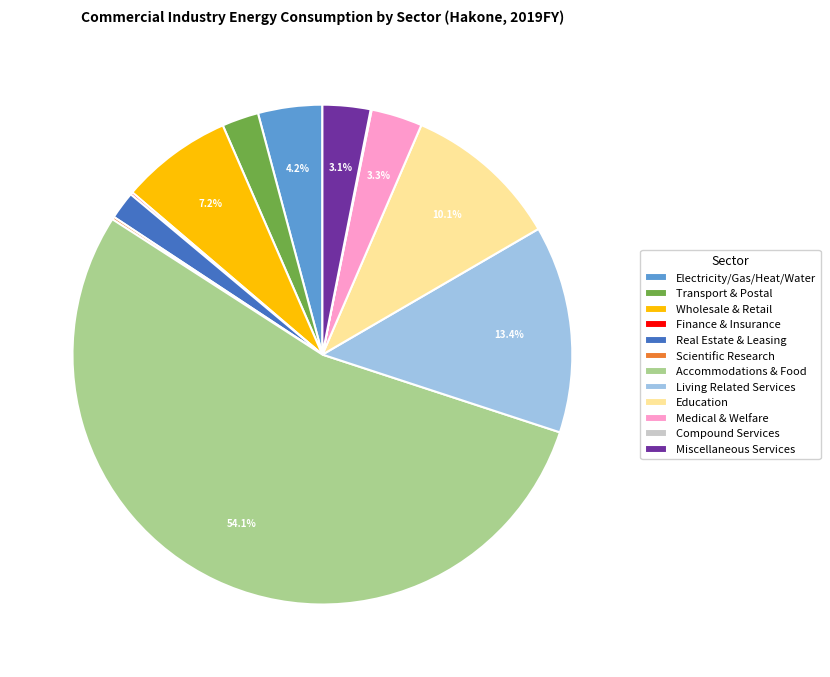

Do Electricity/Gas/Heat/Water and Wholesale & Retail together represent more than half of the pie?

No